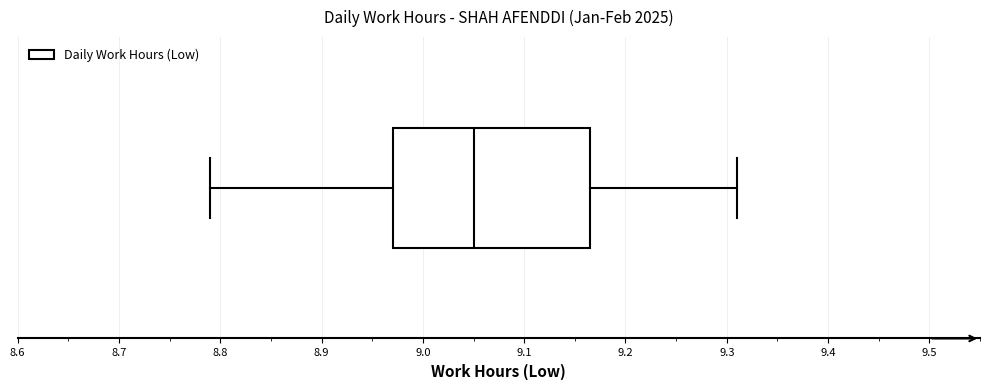

Transcribe this box plot: give where the median line is, the range the box spans, and where the two whiskers end, as read against the x-axis. The values are not printed on the chart, so give them approximately, as read against the axis.

median 9.05, box 8.97 to 9.17, whiskers 8.79 to 9.31